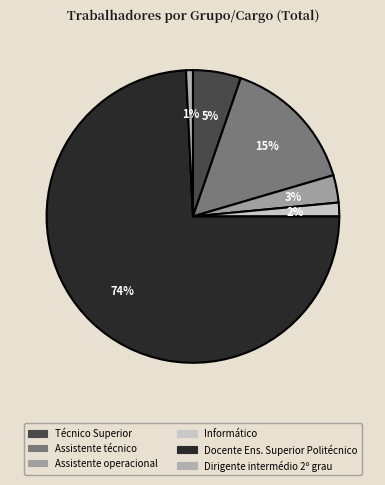

How many segments does this pie chart have?

6